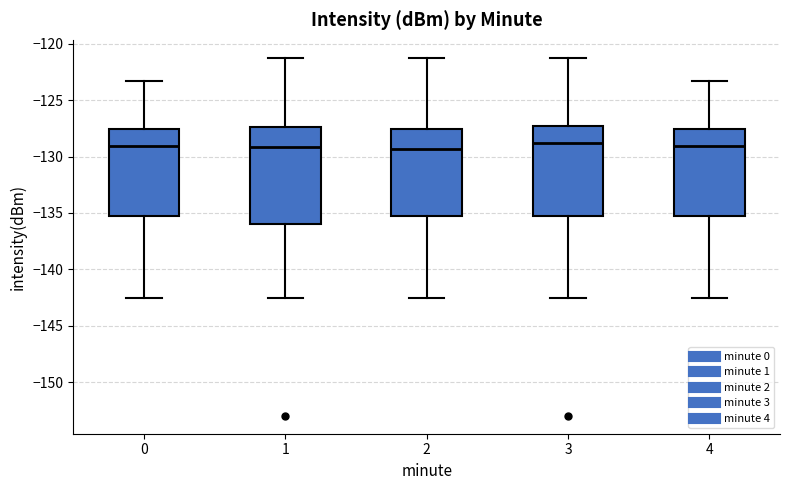

Which box is the tallest, from its lower edge to its upper edge?

1